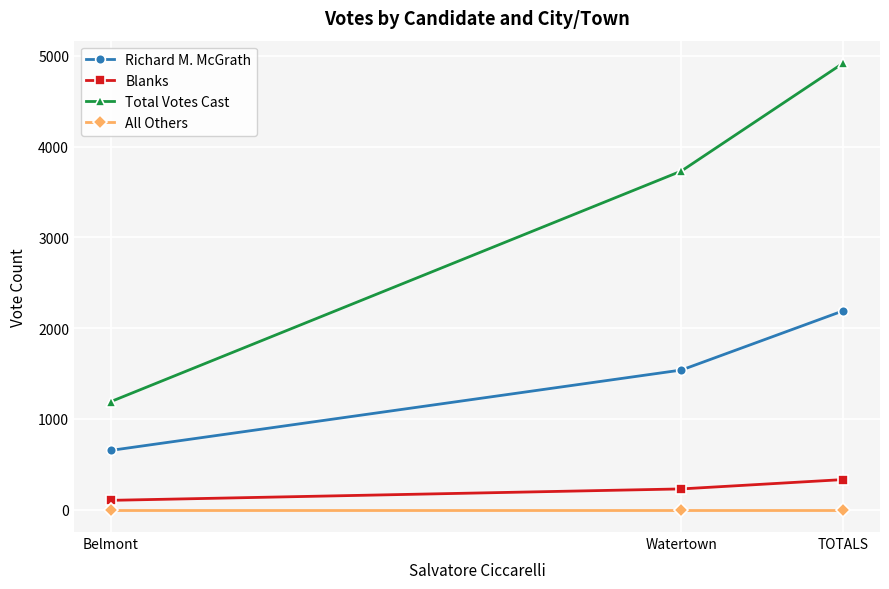

How many series are shown in this chart?

4